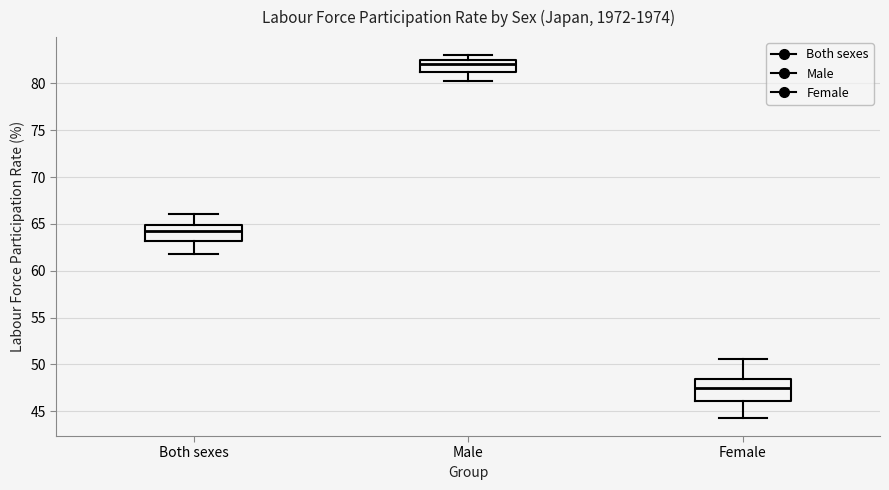

Which box has the highest median line?

Male